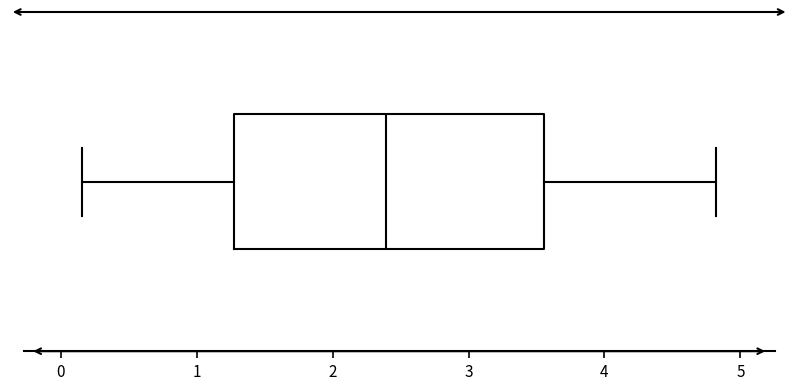

Where does the median line of the box sit on the x-axis? The values are not printed on the chart, so give them approximately, as read against the axis.

2.4